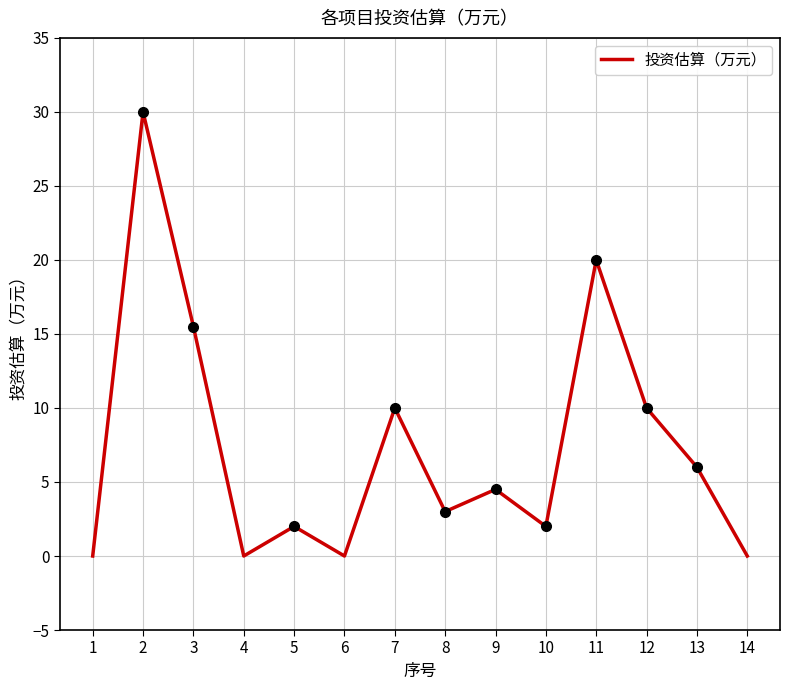

The value at 5 is 2.0. True or false?

True